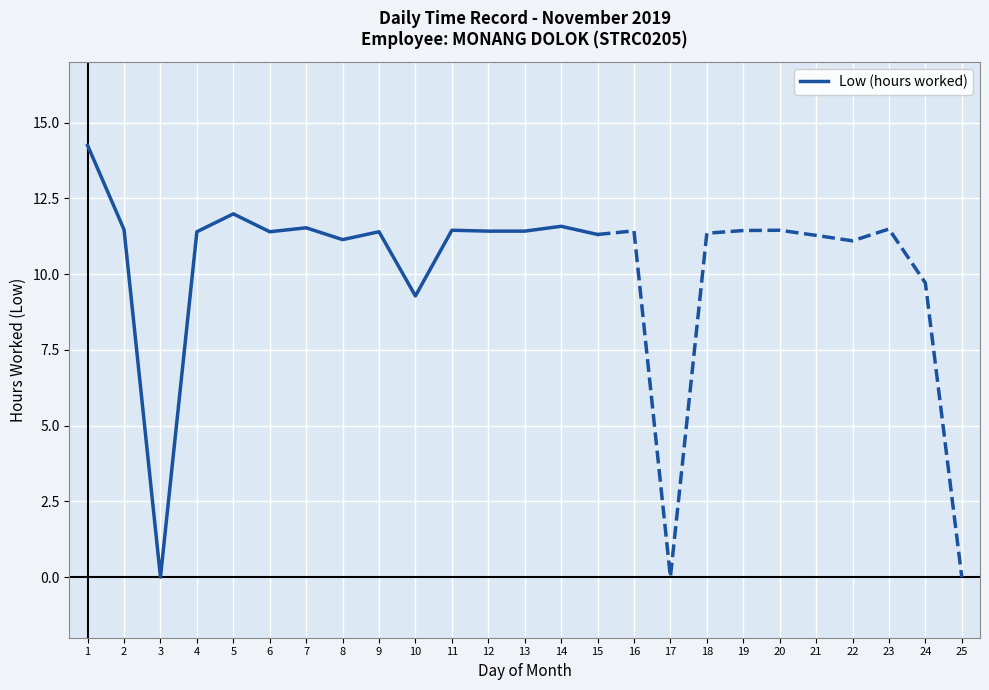

The value at 9 is 11.4. True or false?

True